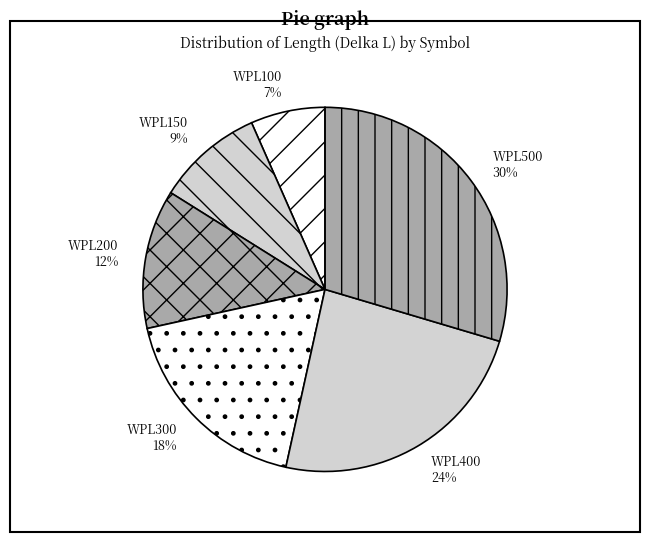

What is the largest slice in the pie chart?

WPL500